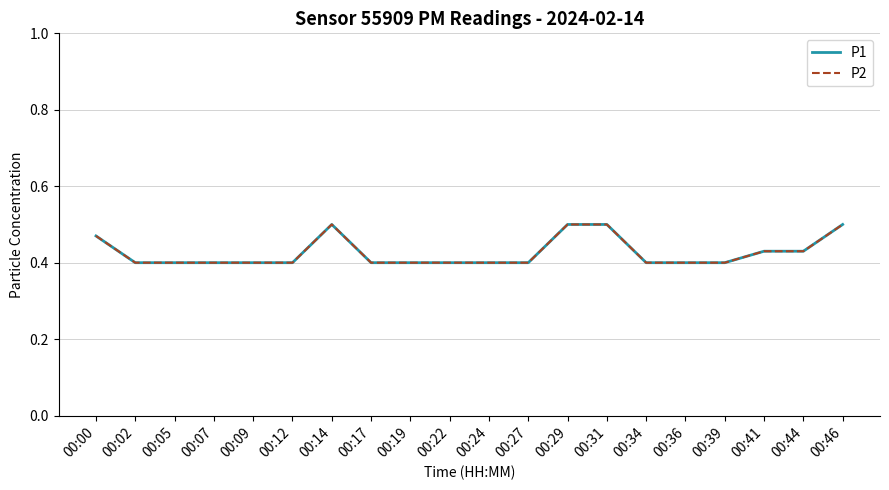

Does the chart display data point markers on the line(s)?

No